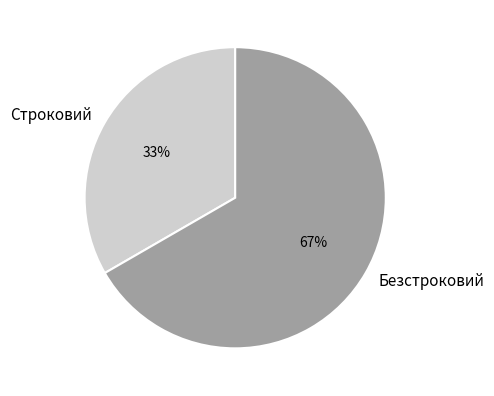

Between Безстроковий and Строковий, which is larger?

Безстроковий